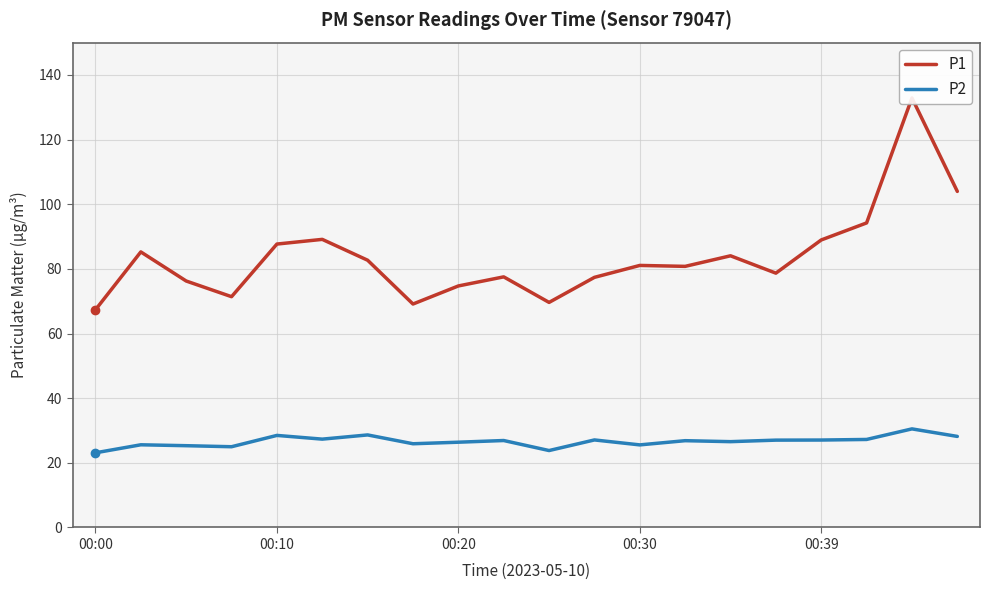

What is the maximum value for P2?

30.5